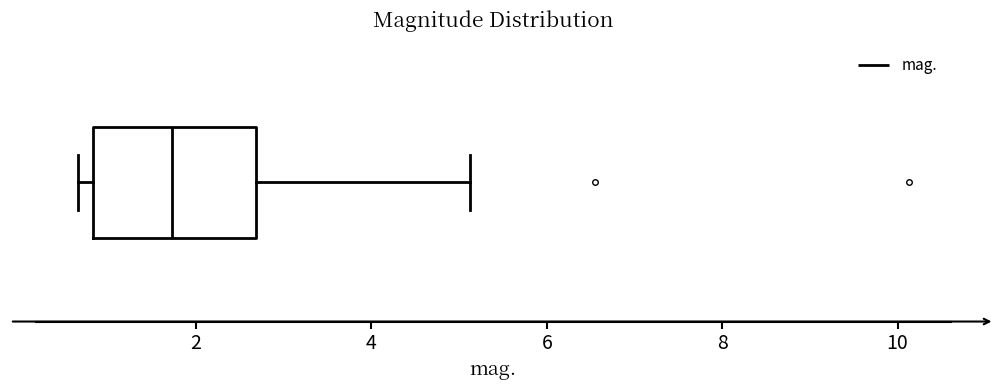

Read this box plot against the x-axis: the position of the median line, the range covered by the box, and the ends of both whiskers. The values are not printed on the chart, so give them approximately, as read against the axis.

median 1.8, box 0.8 to 2.6, whiskers 0.6 to 5.2